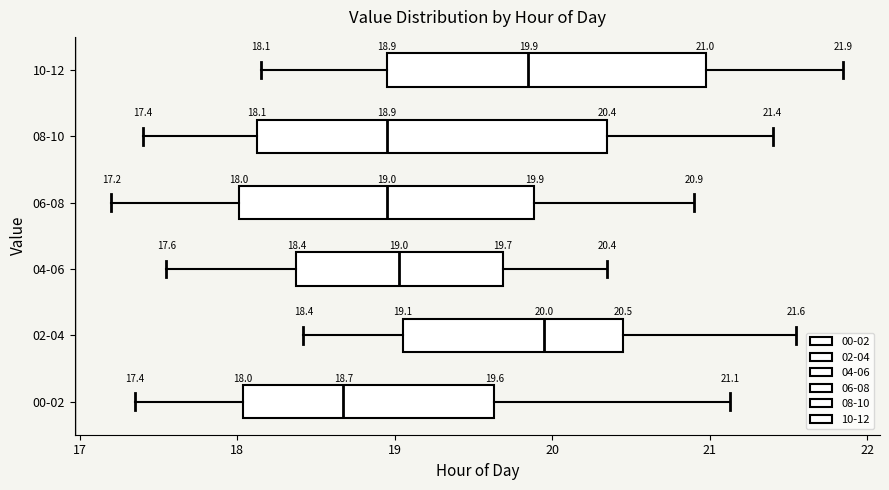

Which box is the widest, from its left edge to its right edge?

08-10